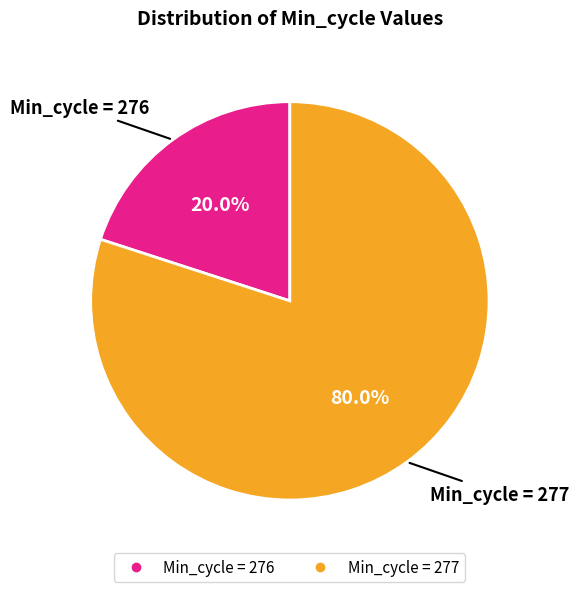

Is there a majority slice in this chart?

Yes